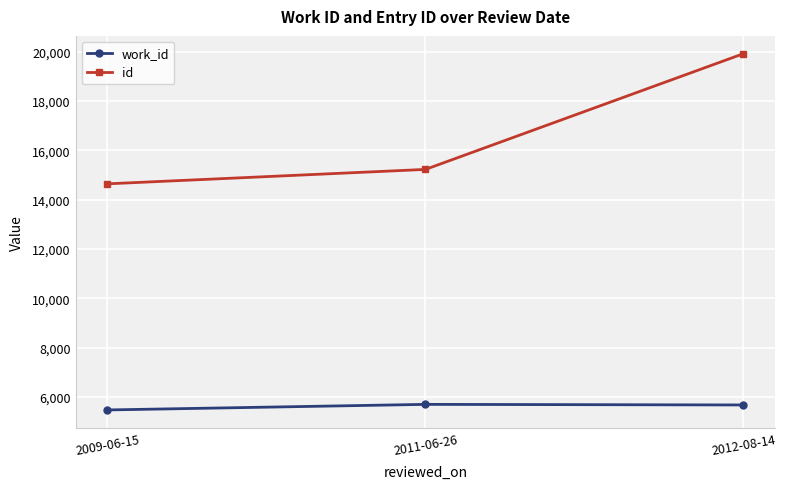

What is the sum of the id values at 2011-06-26 and 2009-06-15?

29868